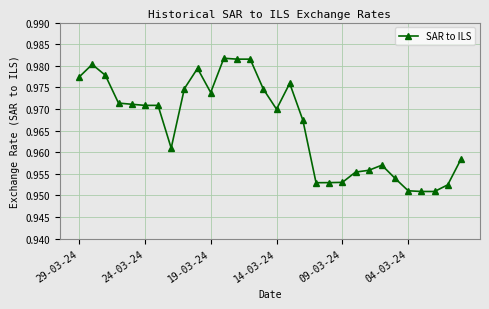

True or false: the data has more than 2 interior local peaks.

True